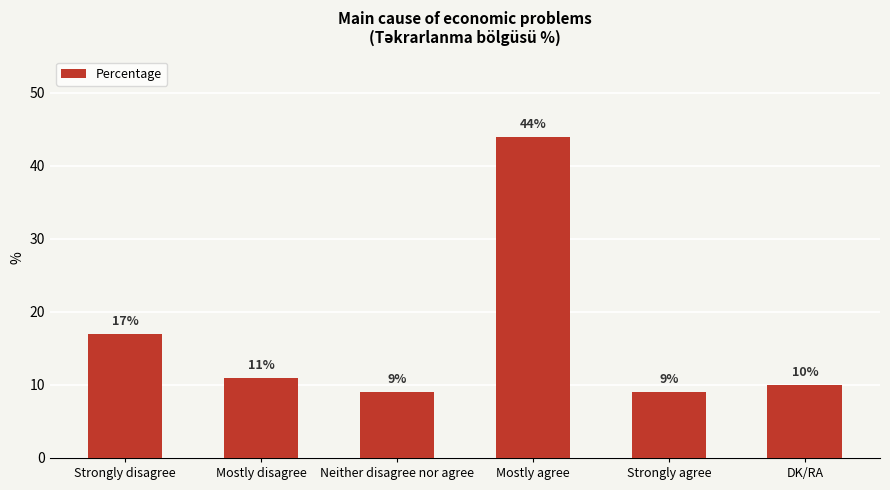

At which label is the value closest to 26?

Strongly disagree